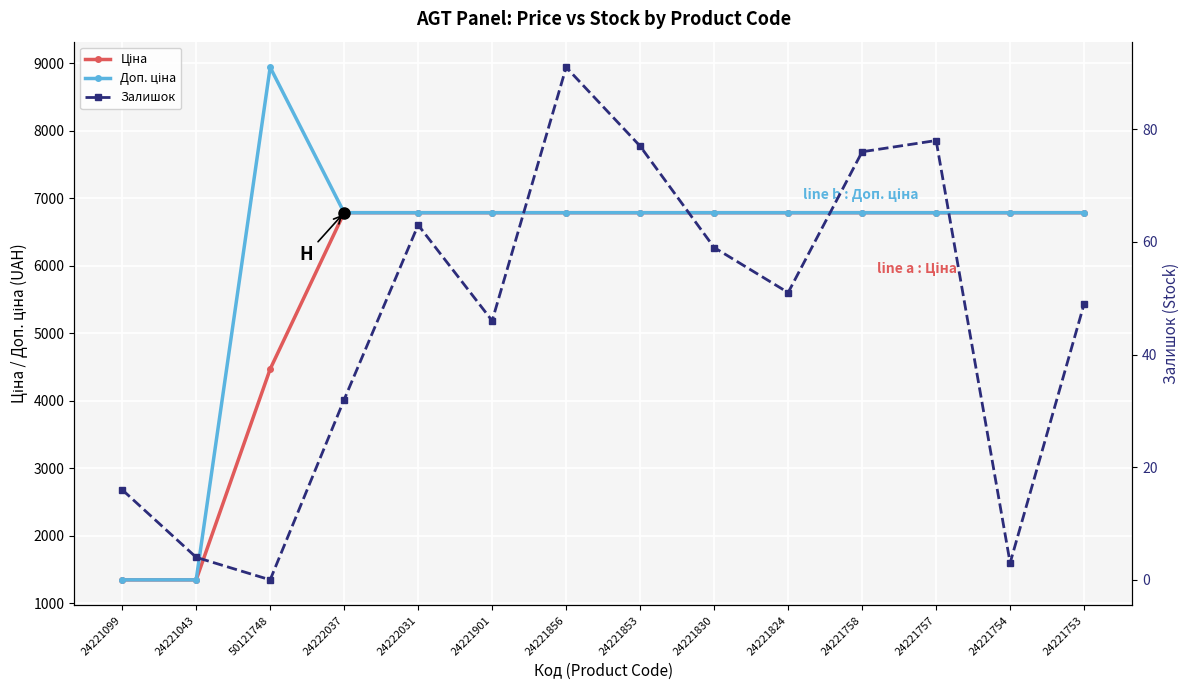

How many values in the Залишок series exceed 51?

6